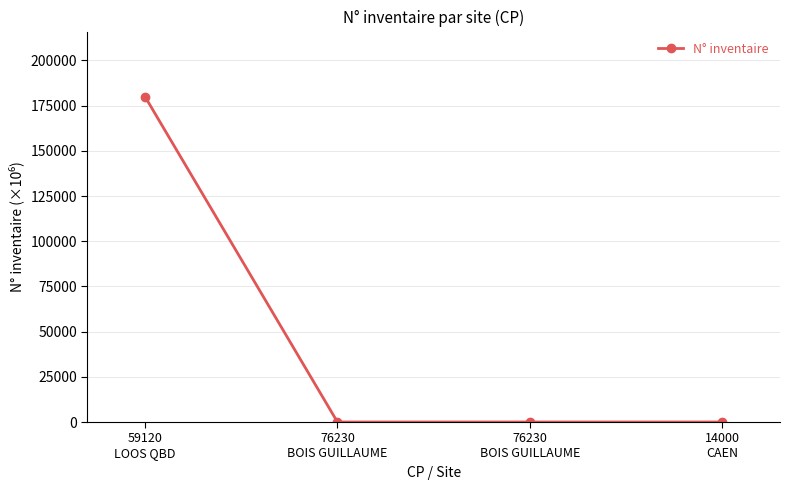

Is this an area chart (filled region under the line)?

No